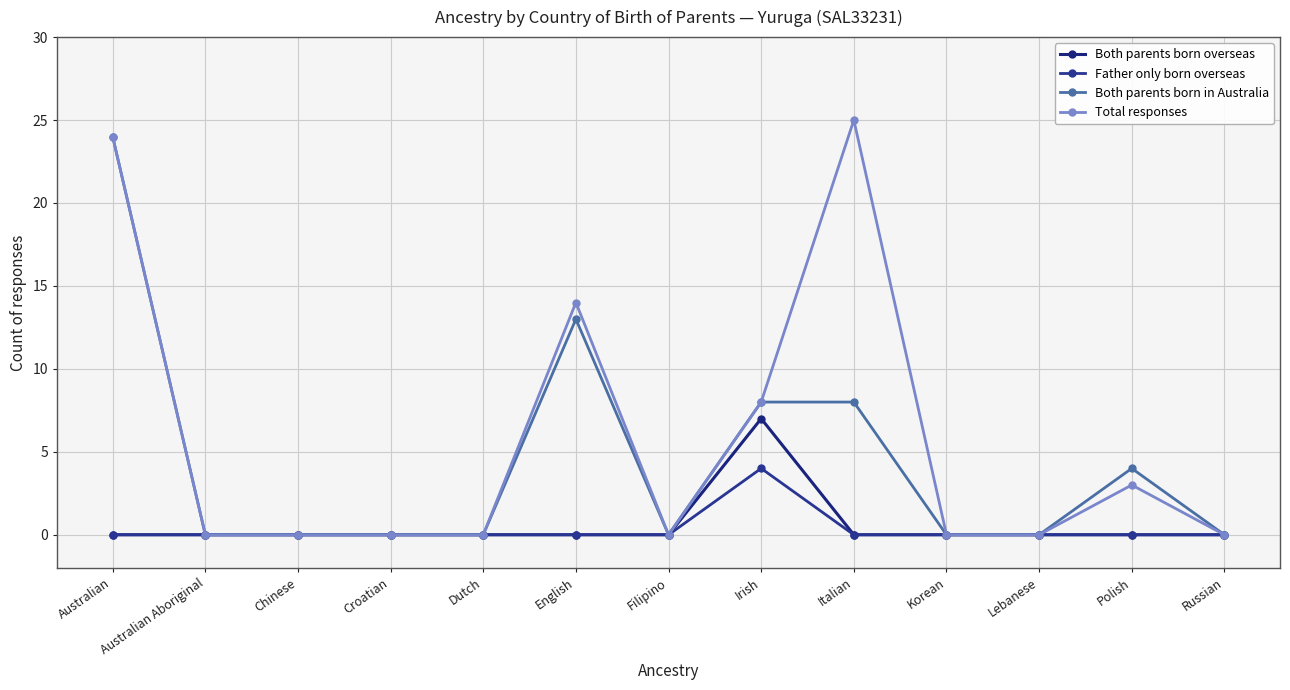

Reading left to right, what are all the values shown in this chart?

Both parents born overseas: 0	0	0	0	0	0	0	7	0	0	0	0	0
Father only born overseas: 0	0	0	0	0	0	0	4	0	0	0	0	0
Both parents born in Australia: 24	0	0	0	0	13	0	8	8	0	0	4	0
Total responses: 24	0	0	0	0	14	0	8	25	0	0	3	0